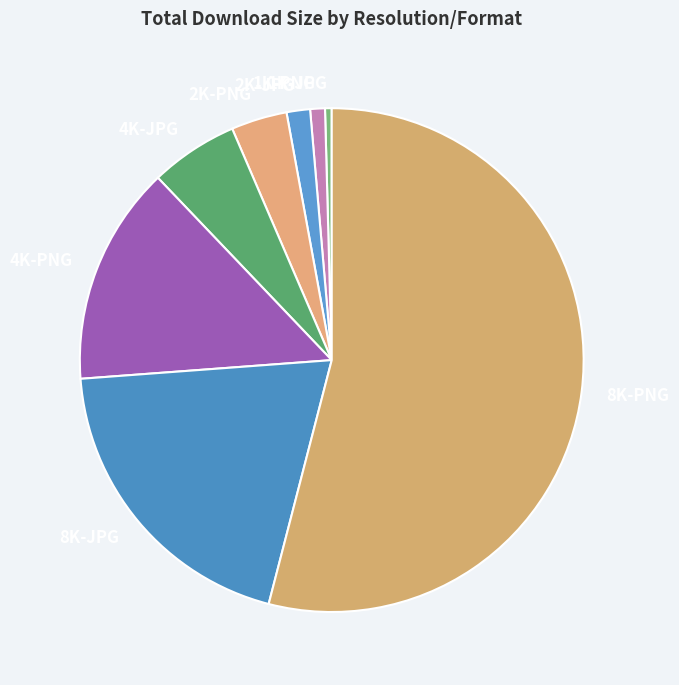

Which slice is the smallest?

1K-JPG